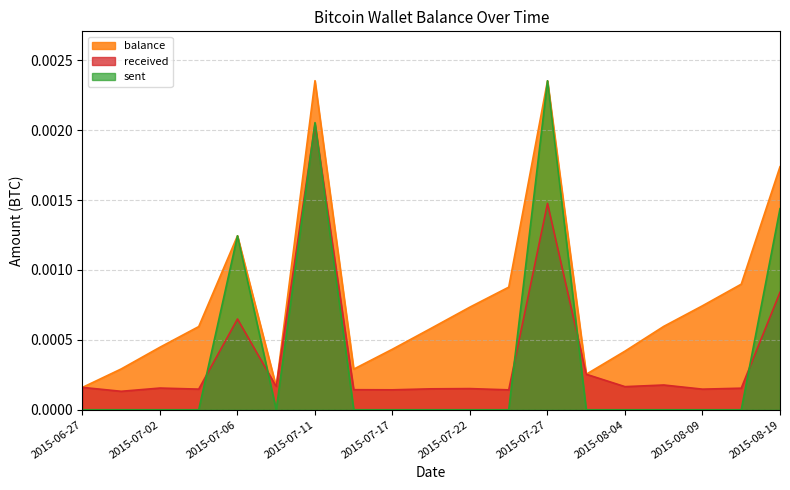

Which has a higher value, 2015-07-14 or 2015-07-11?

2015-07-11